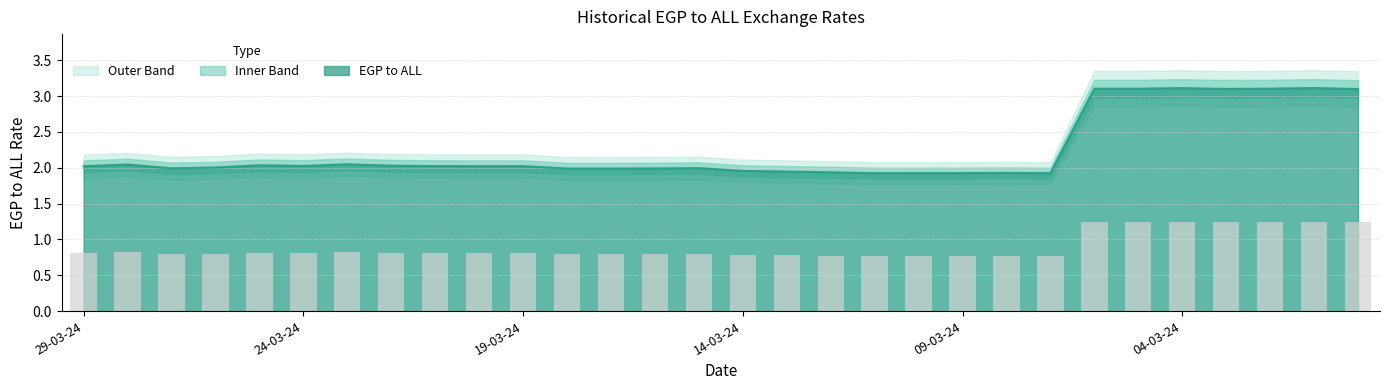

How many bars are there in total?

30